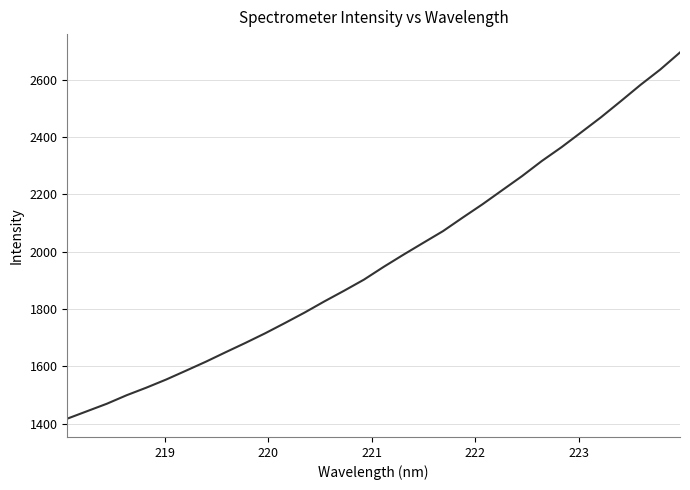

What is the difference between the maximum and minimum values?

1277.1